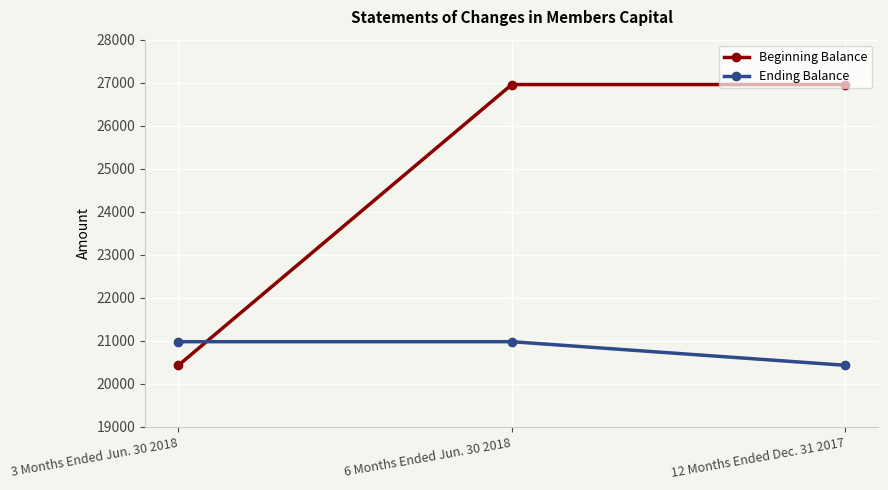

Does the chart have visible grid lines?

Yes